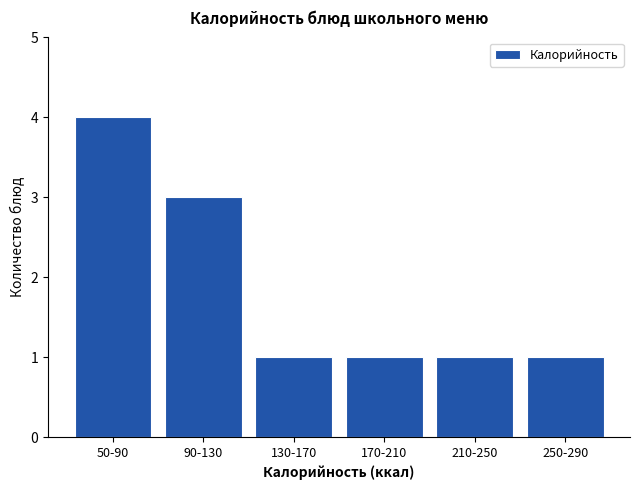

Reading right to left, extract all data points from this chart.

1	1	1	1	3	4